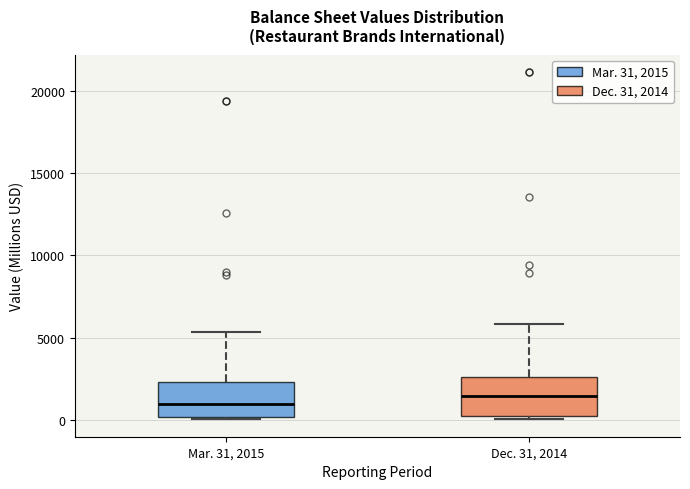

Where does the median line of the box for Dec. 31, 2014 sit on the y-axis? The values are not printed on the chart, so give them approximately, as read against the axis.

1500